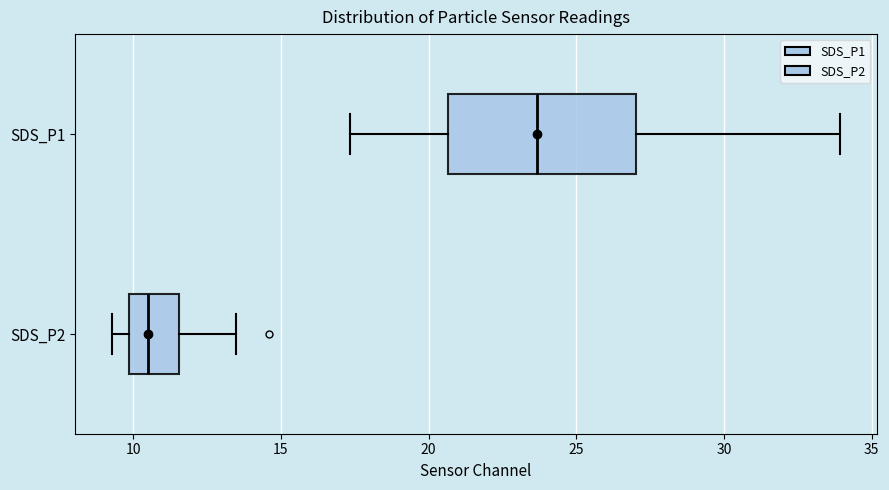

Where does the left whisker of the box for SDS_P2 end on the x-axis? The values are not printed on the chart, so give them approximately, as read against the axis.

9.5